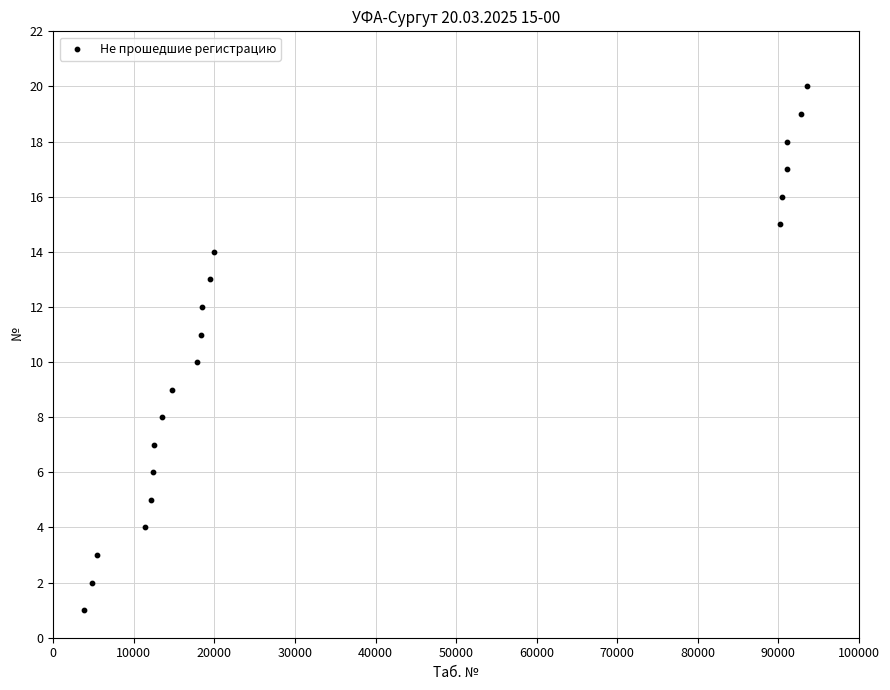

What is the range of Y values (max minus min)?

19